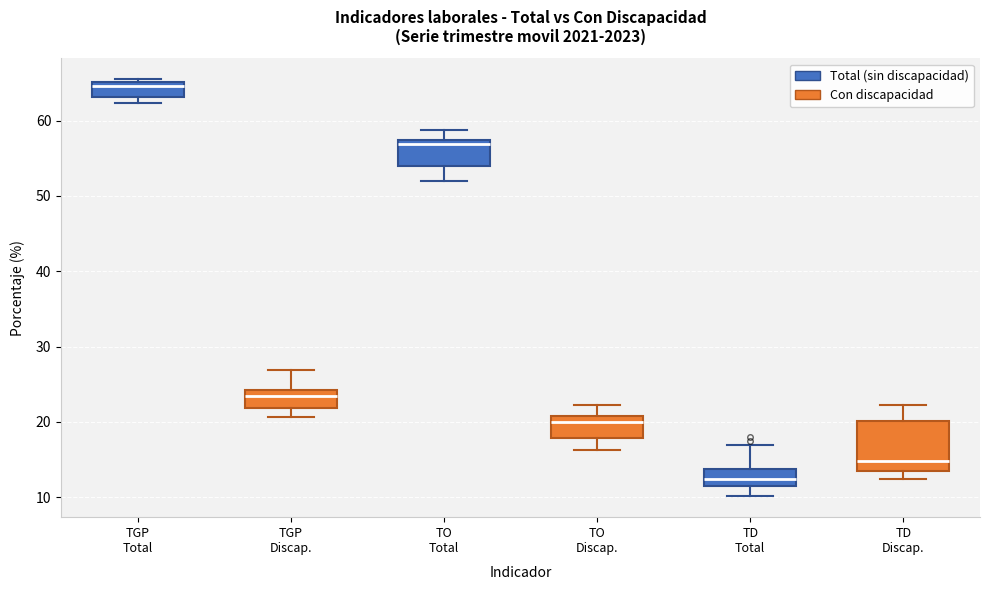

Reading left to right, transcribe this box plot: for each box, give where its median line is, the range the box spans, and where its two whiskers end, as read against the y-axis. The values are not printed on the chart, so give them approximately, as read against the axis.

TGP Total (Total (sin discapacidad)): median 65 (just below the box's upper edge), box 63 to 65, whiskers 62 to 66
TGP Total (Con discapacidad): median 23, box 22 to 24, whiskers 21 to 27
TO Total (Total (sin discapacidad)): median 57 (just below the box's upper edge), box 54 to 57, whiskers 52 to 59
TO Total (Con discapacidad): median 20, box 18 to 21, whiskers 16 to 22
TD Total (Total (sin discapacidad)): median 12, box 11 to 14, whiskers 10 to 17
TD Total (Con discapacidad): median 15, box 13 to 20, whiskers 12 to 22